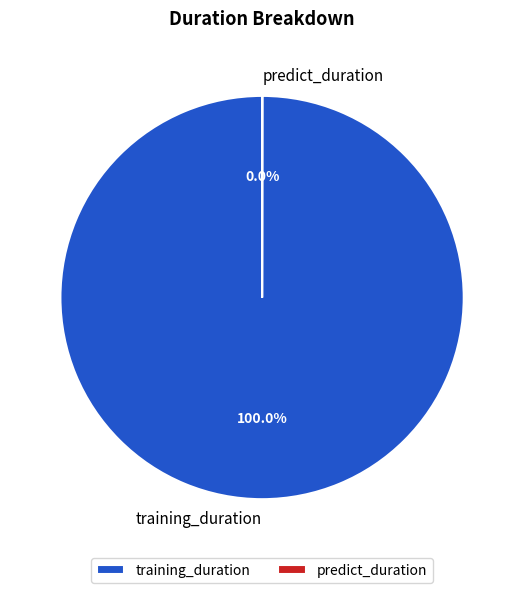

Does any single category account for the majority?

Yes